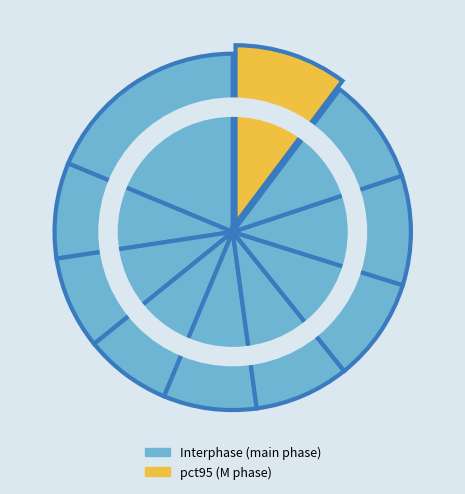

How many slices are in this pie chart?

10